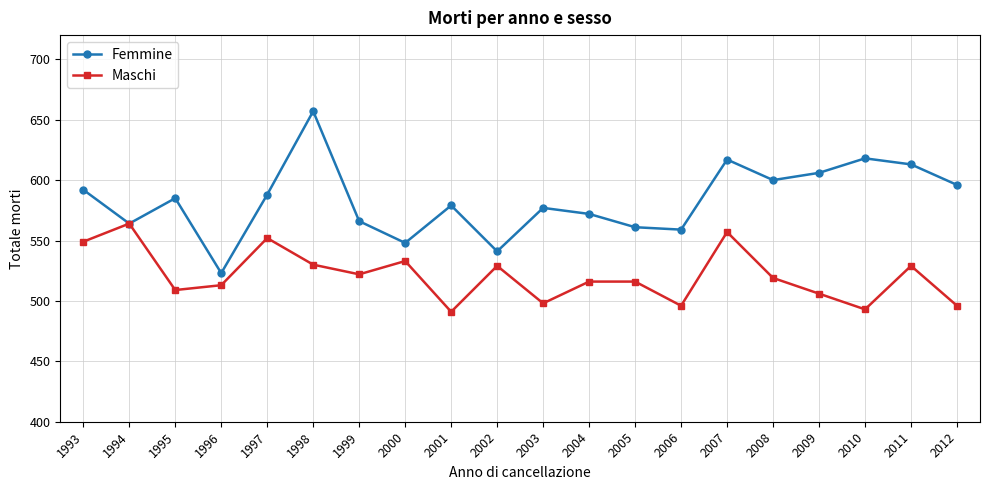

How many lines are shown in the chart?

2